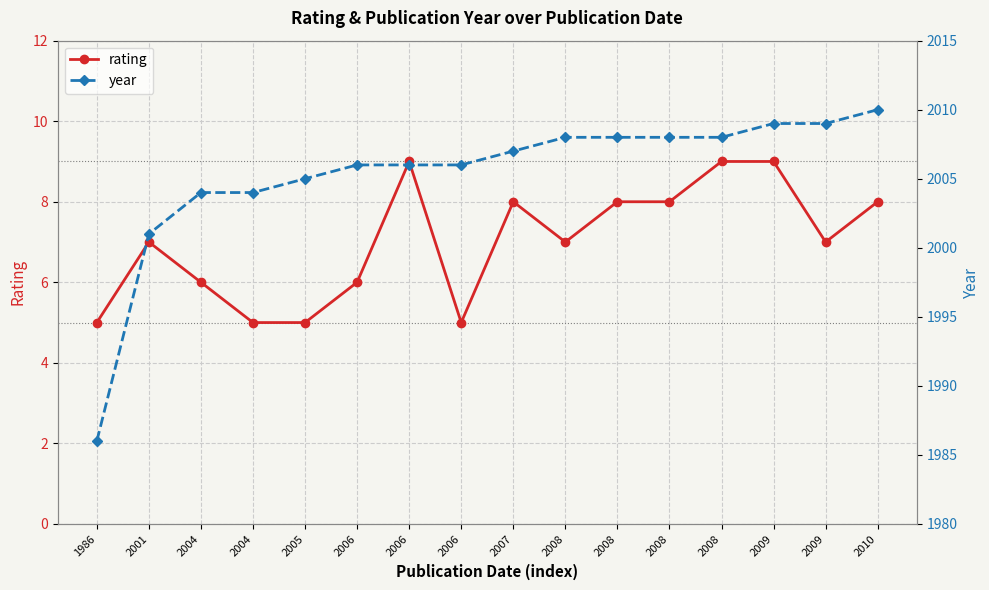

Reading left to right, list all the values displayed in this chart.

rating: 1986=5	2001=7	2004=6	2004=5	2005=5	2006=6	2006=9	2006=5	2007=8	2008=7	2008=8	2008=8	2008=9	2009=9	2009=7	2010=8
year: 1986=1986	2001=2001	2004=2004	2004=2004	2005=2005	2006=2006	2006=2006	2006=2006	2007=2007	2008=2008	2008=2008	2008=2008	2008=2008	2009=2009	2009=2009	2010=2010